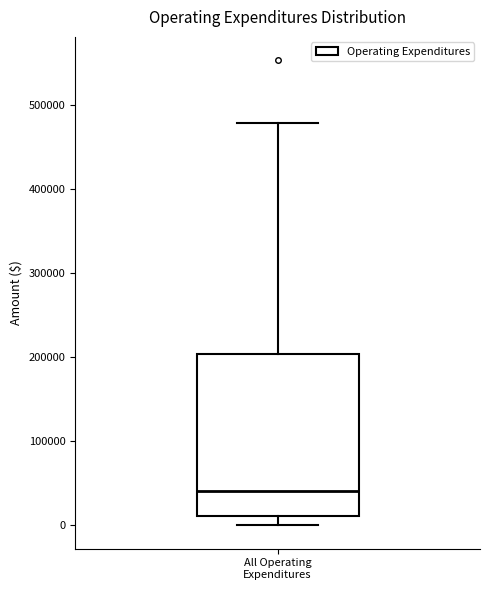

Read this box plot against the y-axis: the position of the median line, the range covered by the box, and the ends of both whiskers. The values are not printed on the chart, so give them approximately, as read against the axis.

median 40000, box 10000 to 200000, whiskers 0 to 480000